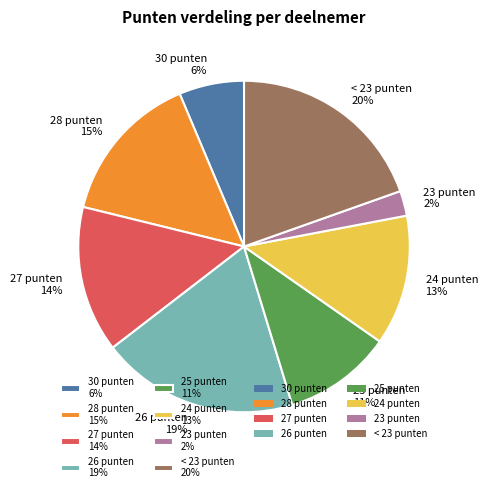

To the nearest percent, what is the combined percentage of 30 punten 6% and 24 punten 13%?

19%